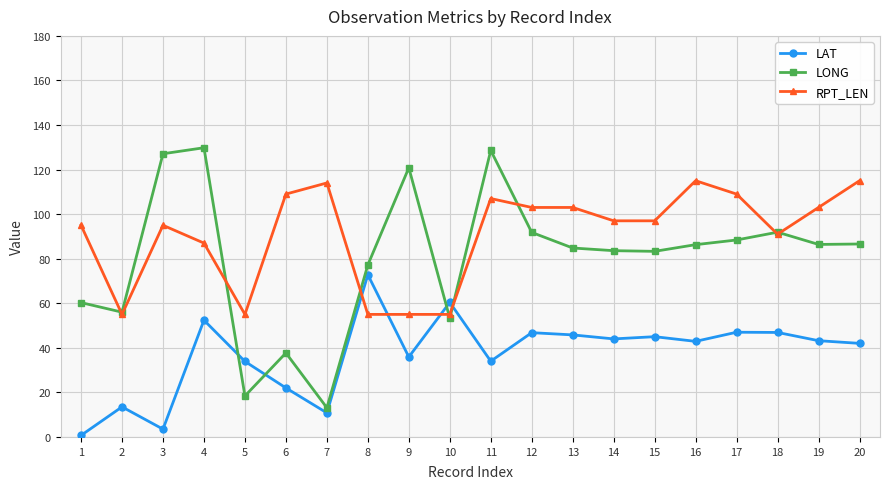

Rank the series at 13 from highest to lowest value.

RPT_LEN, LONG, LAT